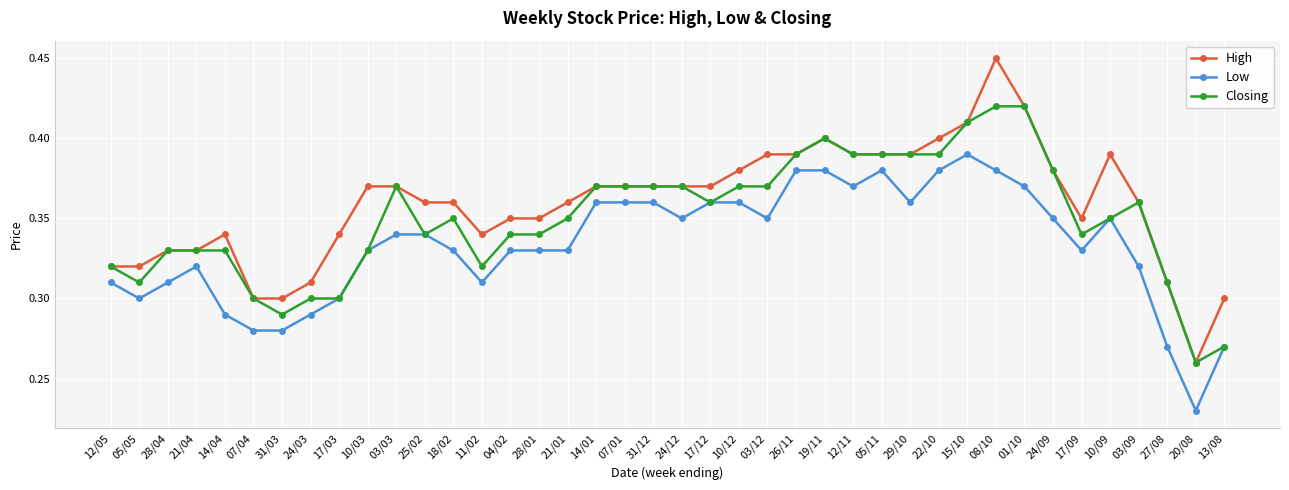

Which label corresponds to the largest value in the chart?

08/10